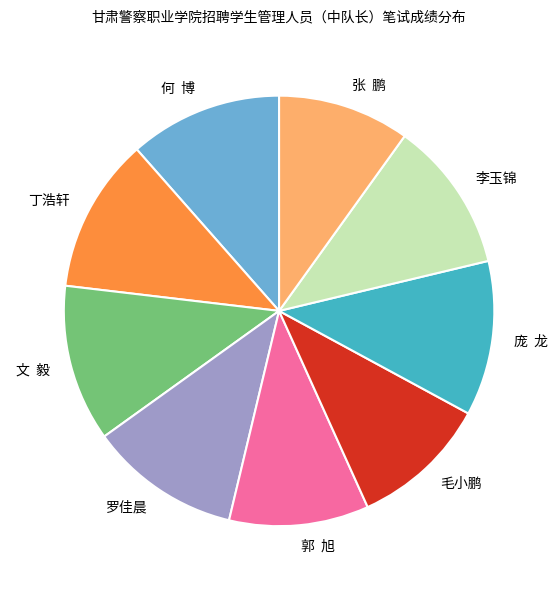

The 郭 旭 slice represents 10% of the pie. True or false?

True